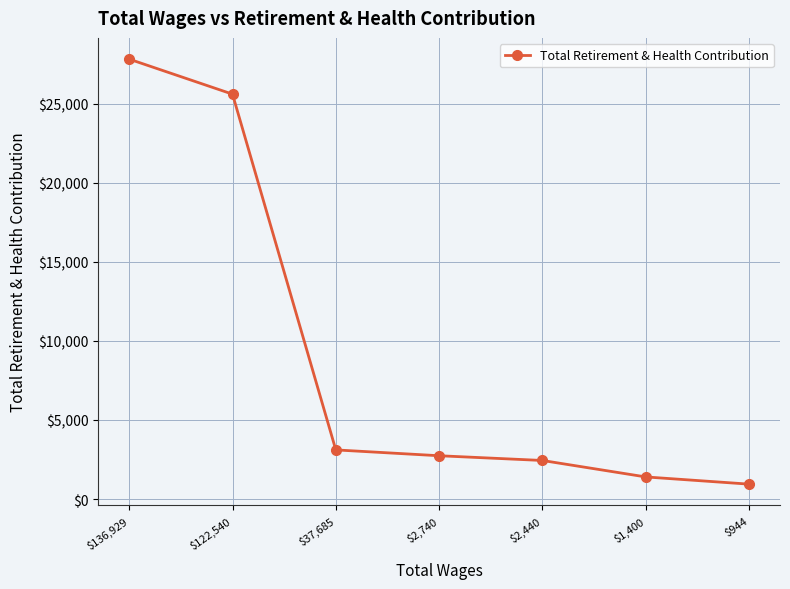

What is the change in value from $2,740 to $2,440?

-300